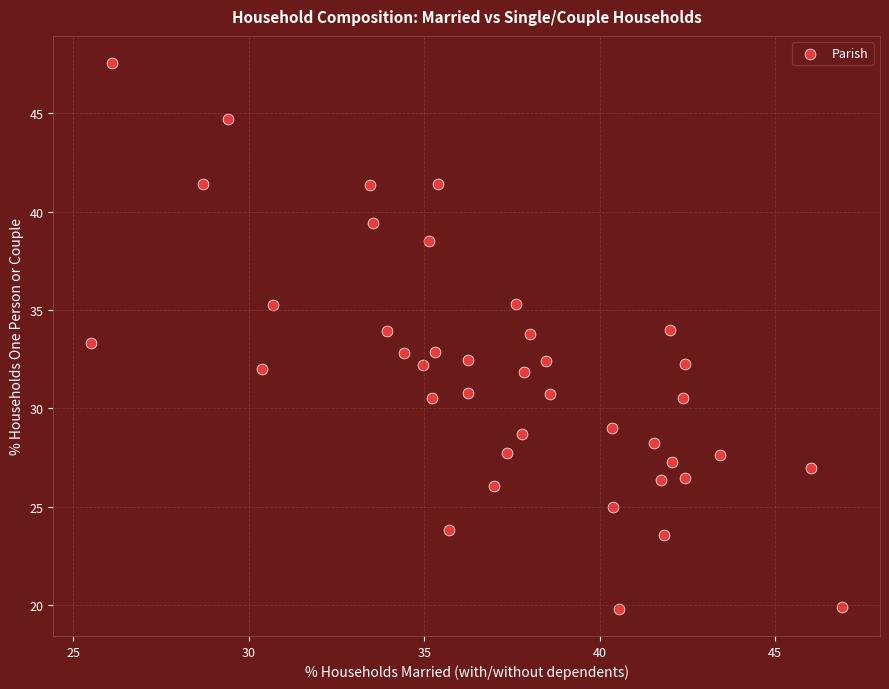

What is the range of X values (max minus min)?

21.4